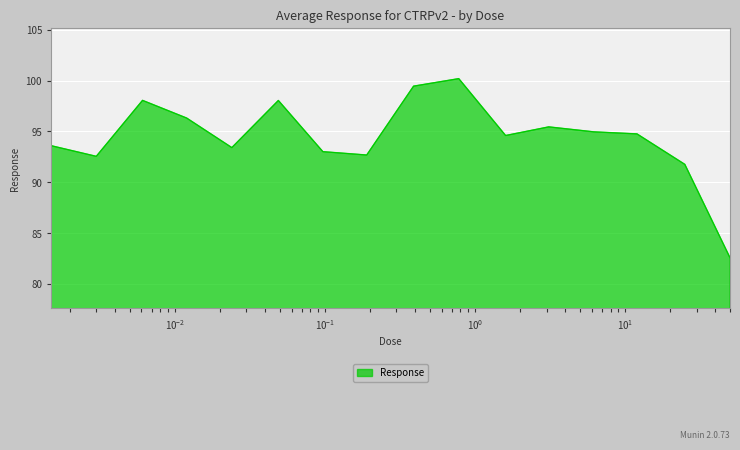

What is the difference between the maximum and minimum values?

17.6